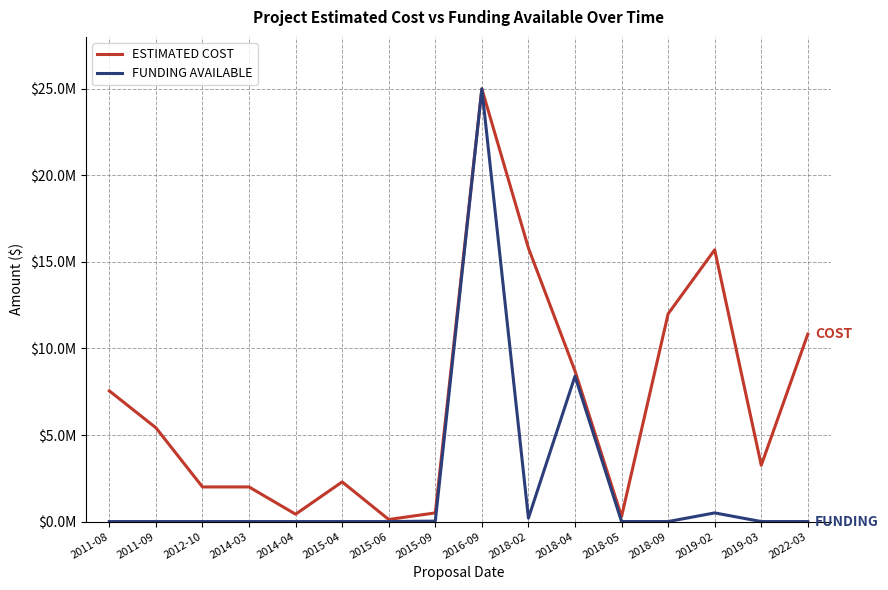

Reading left to right, list all the values displayed in this chart.

ESTIMATED COST: 7549904	5418387	2000000	2000000	424940	2291100	120000	500000	25000000	15800000	8700000	290000	12000000	15700000	3250000	10830000
FUNDING AVAILABLE: 0	0	0	0	0	0	0	25000	25000000	200000	8400000	0	0	500000	0	0